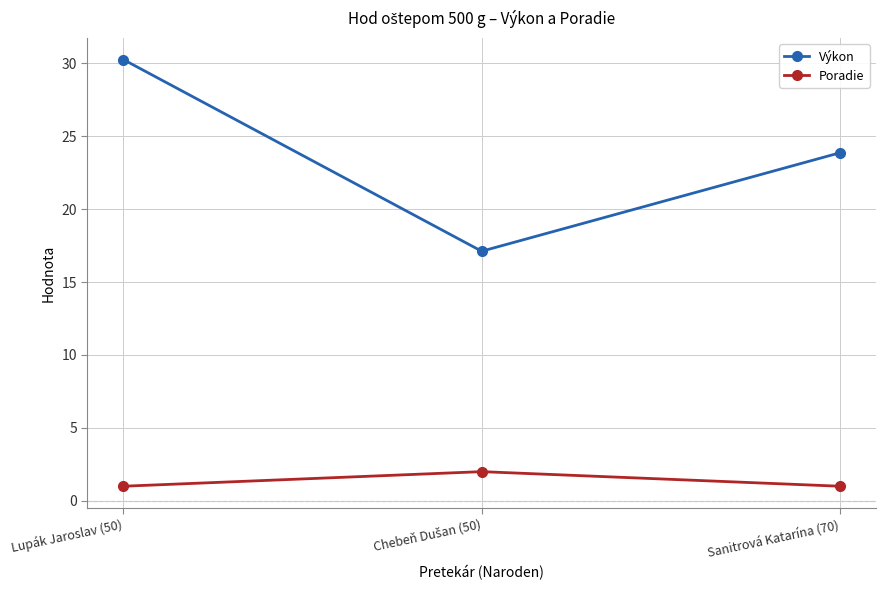

What is the difference between the maximum and minimum values in the Poradie series?

1.0